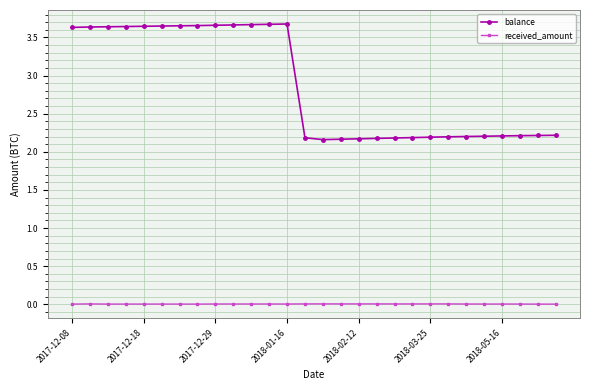

At how many categories does at least one series exceed 1?

28